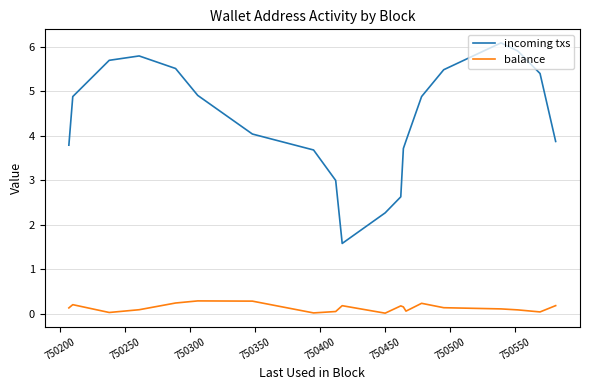

Rank the series by their average value, from lowest to highest.

balance, incoming txs